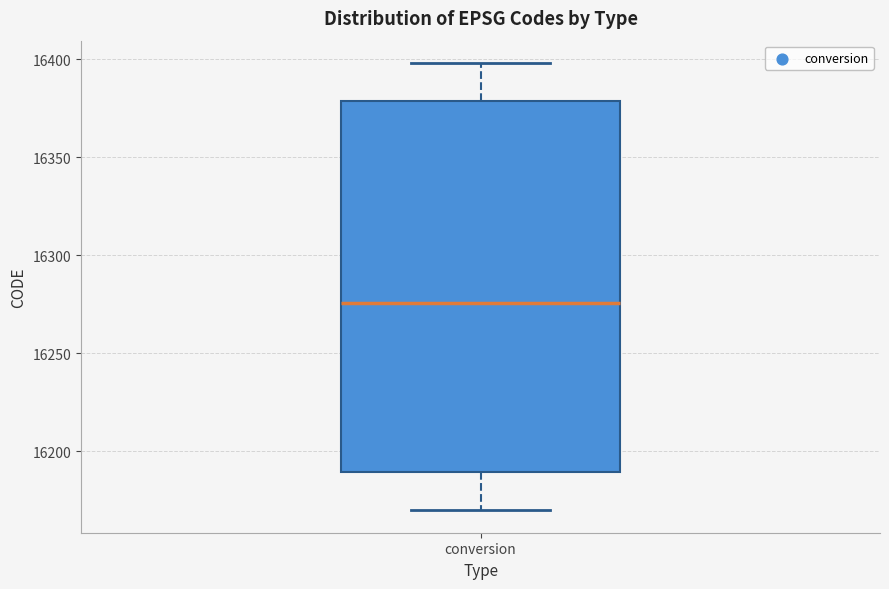

Where is the upper edge of the box for conversion on the y-axis? The values are not printed on the chart, so give them approximately, as read against the axis.

16380